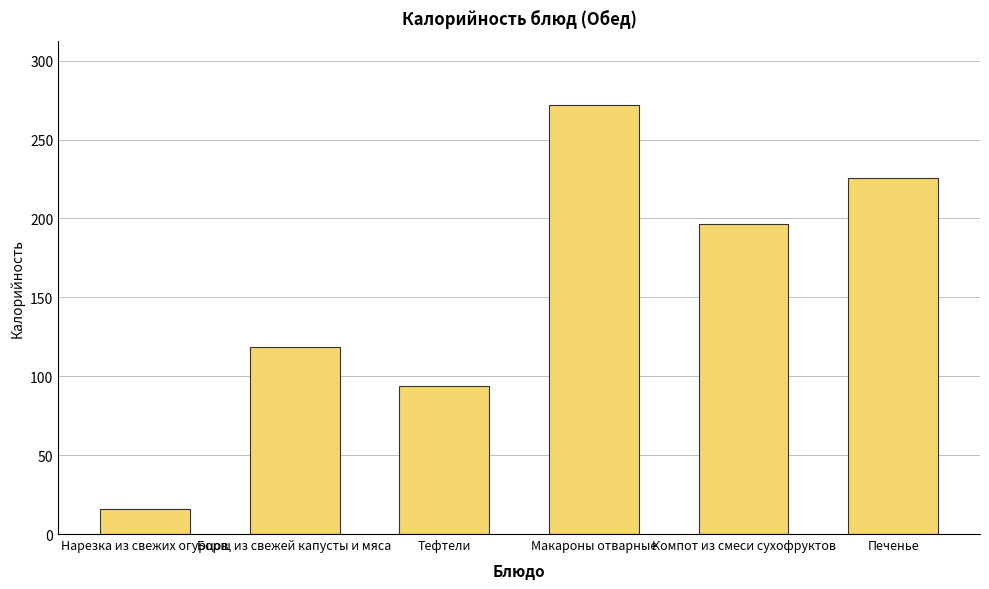

List the labels in order of value, largest first.

Макароны отварные, Печенье, Компот из смеси сухофруктов, Борщ из свежей капусты и мяса, Тефтели, Нарезка из свежих огурцов